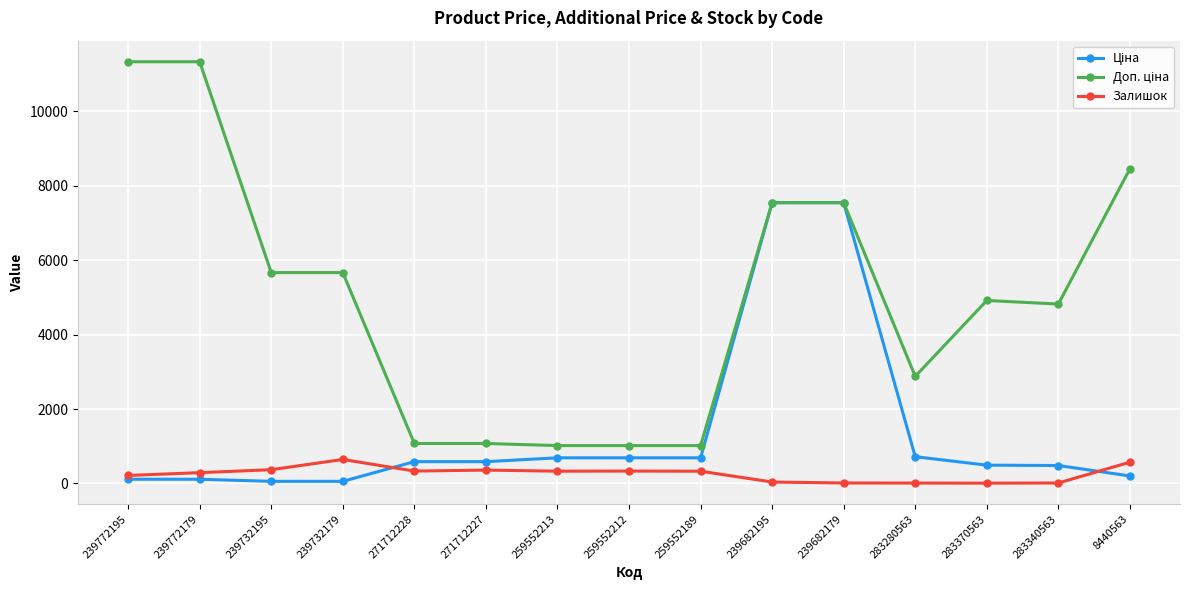

What is the total value across all series at 259552212?

2039.9